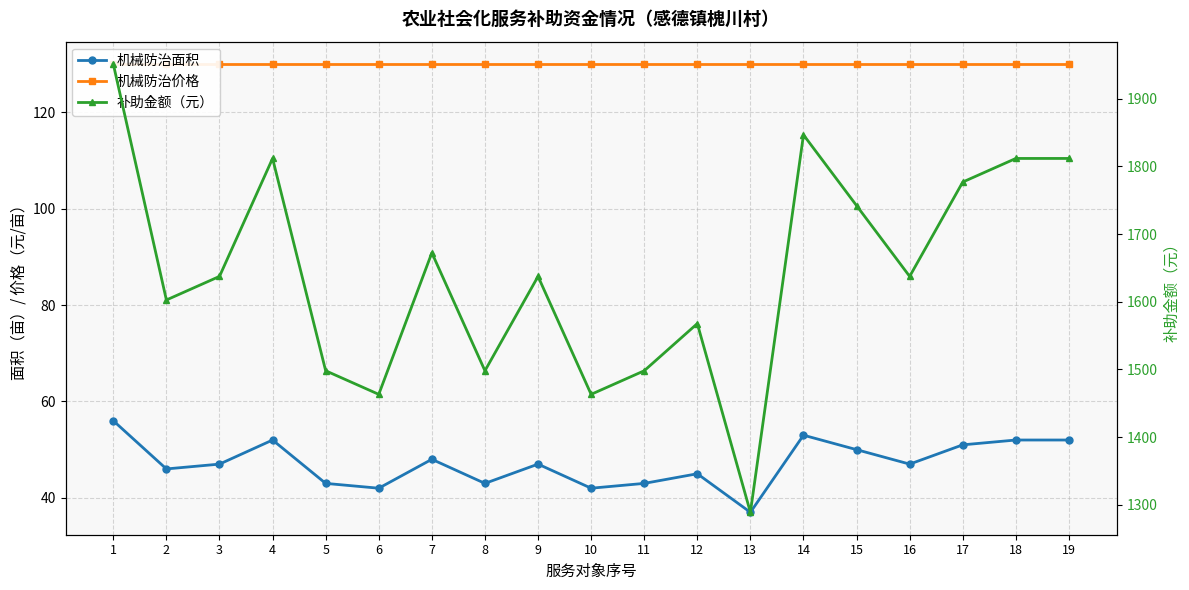

Which series has the largest total across all categories?

补助金额（元）